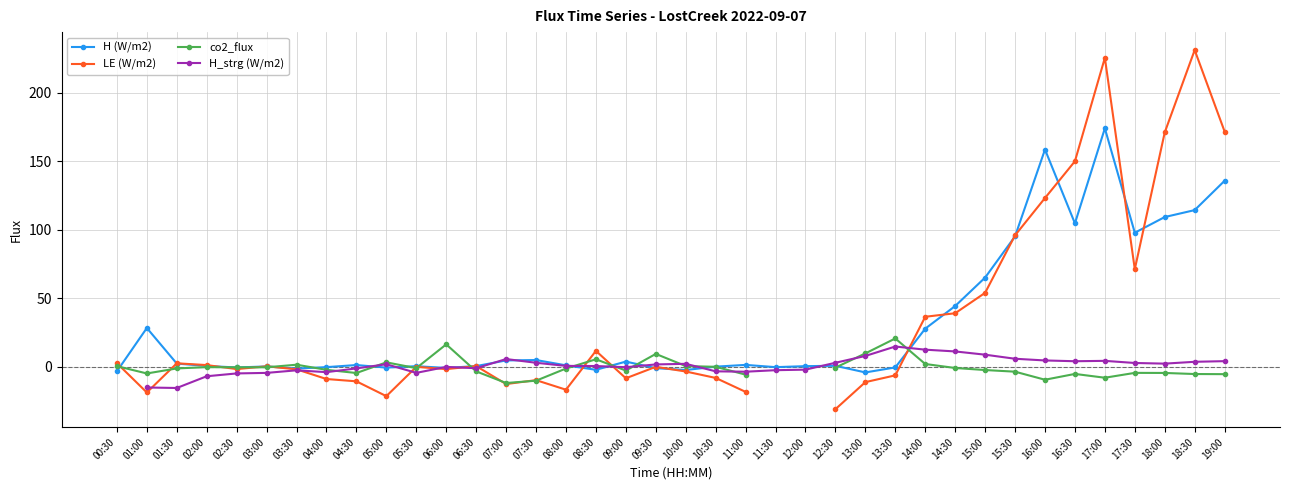

How many data points does each series have?

38